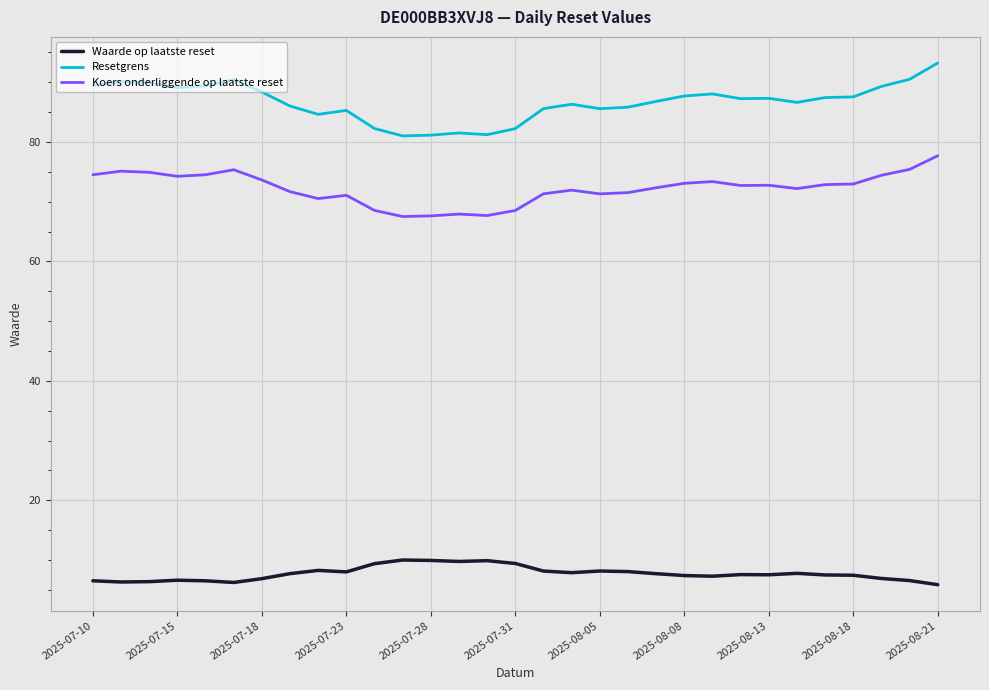

At how many categories does at least one series exceed 60?

31